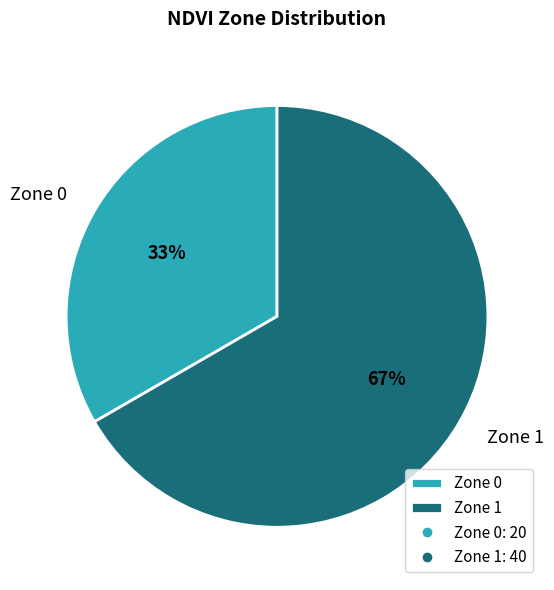

To the nearest percent, what is the average slice percentage?

50%